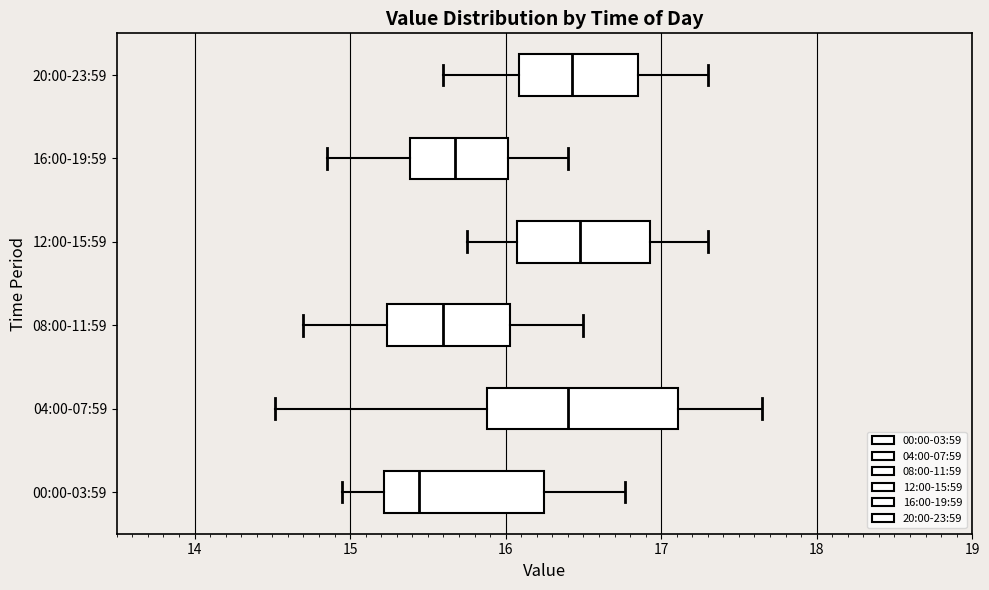

Which box is the widest, from its left edge to its right edge?

04:00-07:59